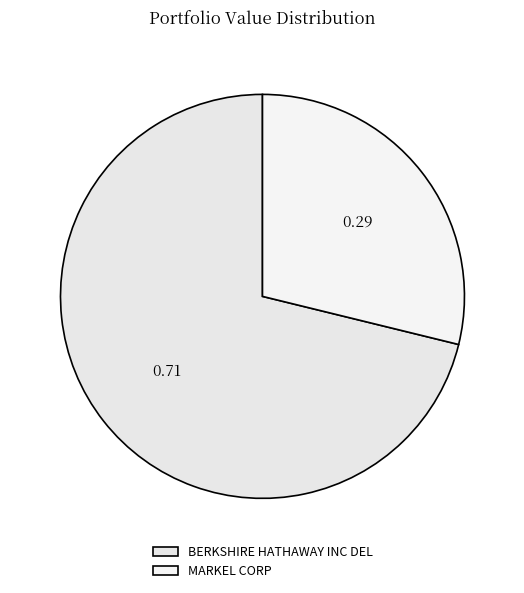

What is the majority slice?

BERKSHIRE HATHAWAY INC DEL